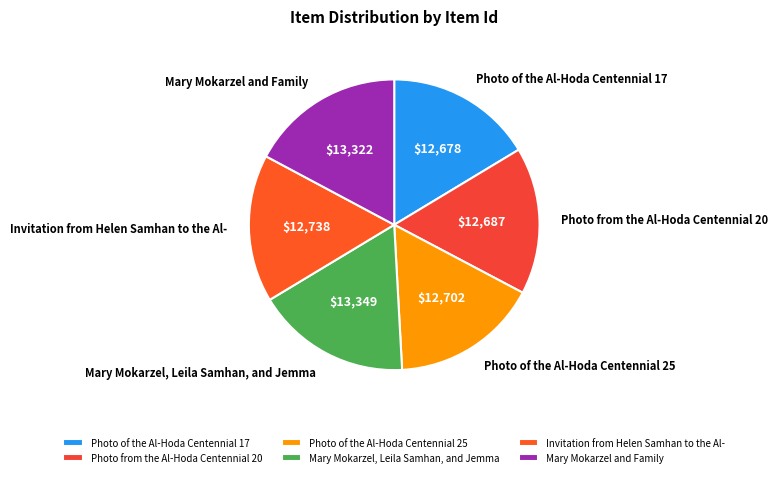

Between Mary Mokarzel, Leila Samhan, and Jemma and Photo from the Al-Hoda Centennial 20, which is larger?

Mary Mokarzel, Leila Samhan, and Jemma